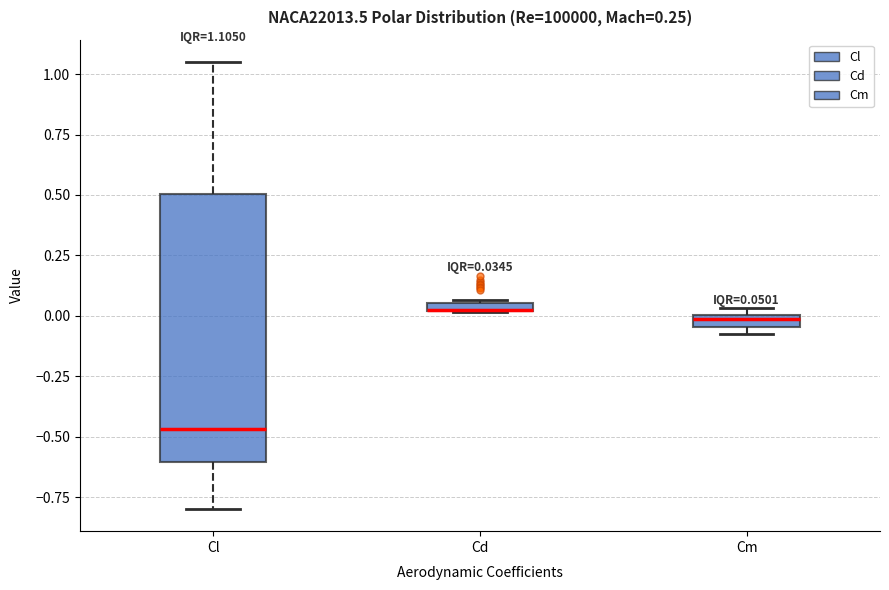

Which box is the tallest, from its lower edge to its upper edge?

Cl